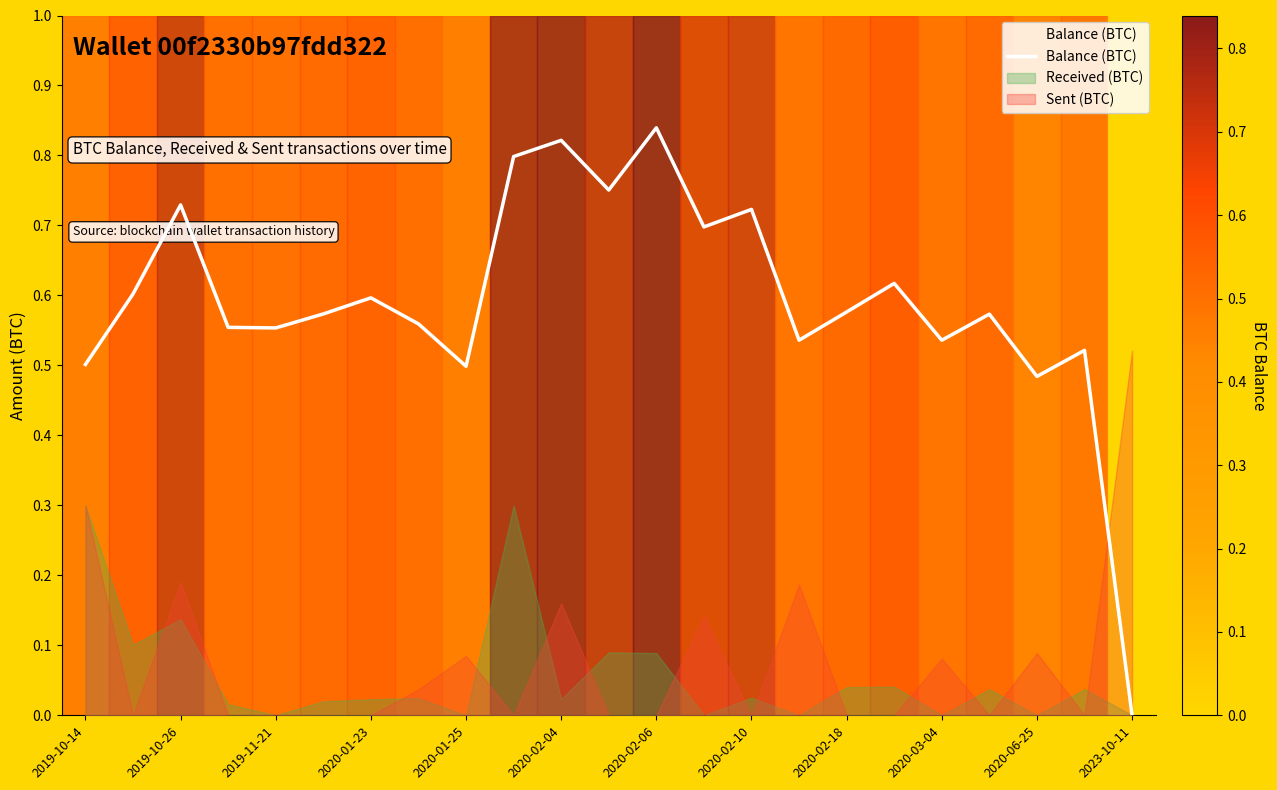

Reading left to right, what are all the values shown in this chart?

0.5	0.6	0.7	0.6	0.6	0.6	0.6	0.6	0.5	0.8	0.8	0.8	0.8	0.7	0.7	0.5	0.6	0.6	0.5	0.6	0.5	0.5	0.0